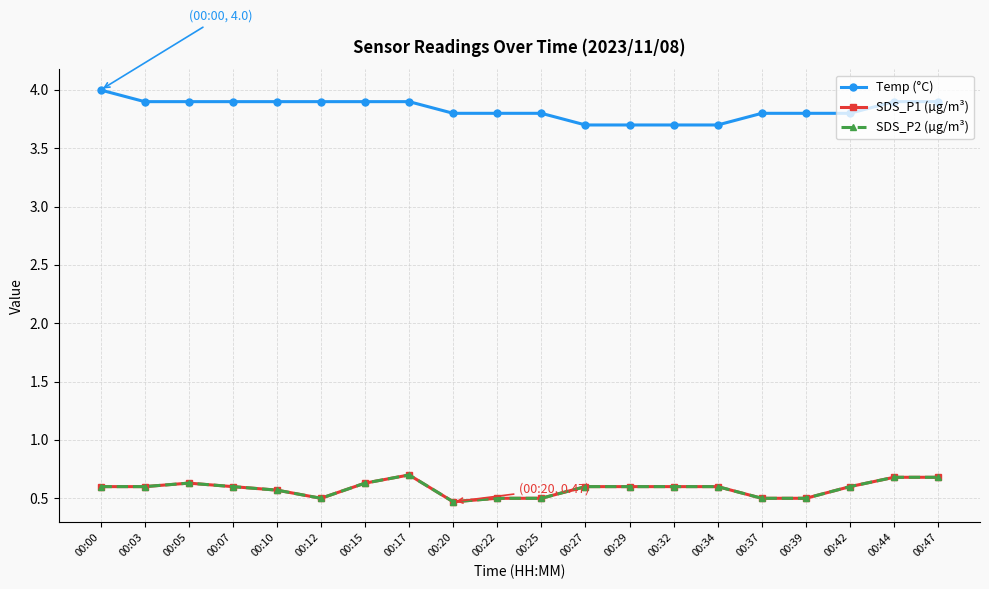

Does the chart have visible grid lines?

Yes